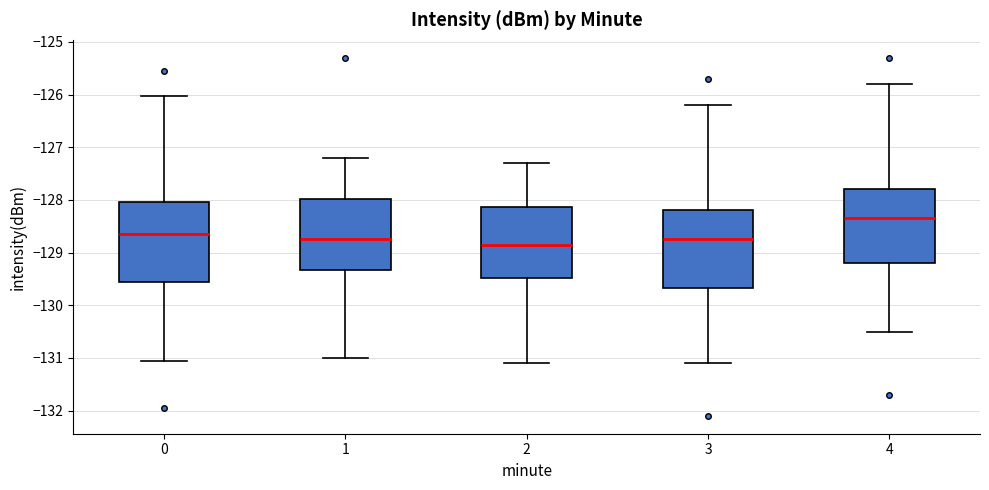

Reading left to right, transcribe this box plot: for each box, give where its median line is, the range the box spans, and where its two whiskers end, as read against the y-axis. The values are not printed on the chart, so give them approximately, as read against the axis.

0: median -128.6, box -129.5 to -128.0, whiskers -131.1 to -126.0
1: median -128.7, box -129.3 to -128.0, whiskers -131.0 to -127.2
2: median -128.8, box -129.5 to -128.1, whiskers -131.1 to -127.3
3: median -128.7, box -129.7 to -128.2, whiskers -131.1 to -126.2
4: median -128.3, box -129.2 to -127.8, whiskers -130.5 to -125.8